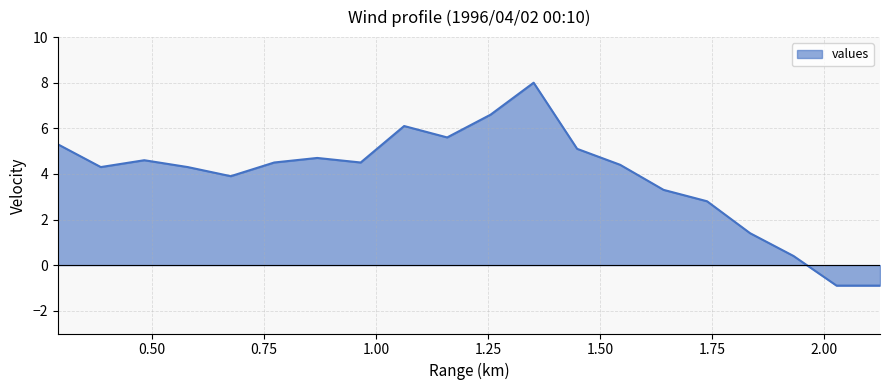

What is the smallest value displayed?

-0.9